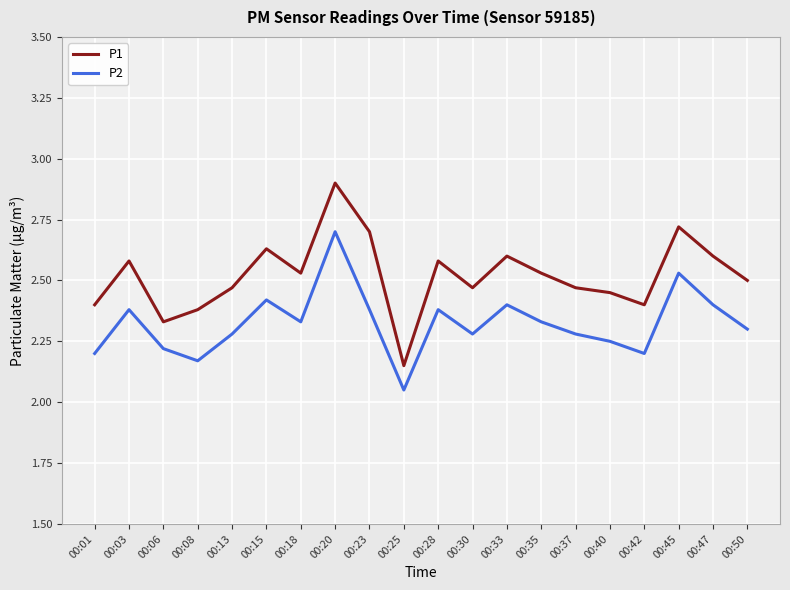

How many interior local peaks does the P2 series have?

6